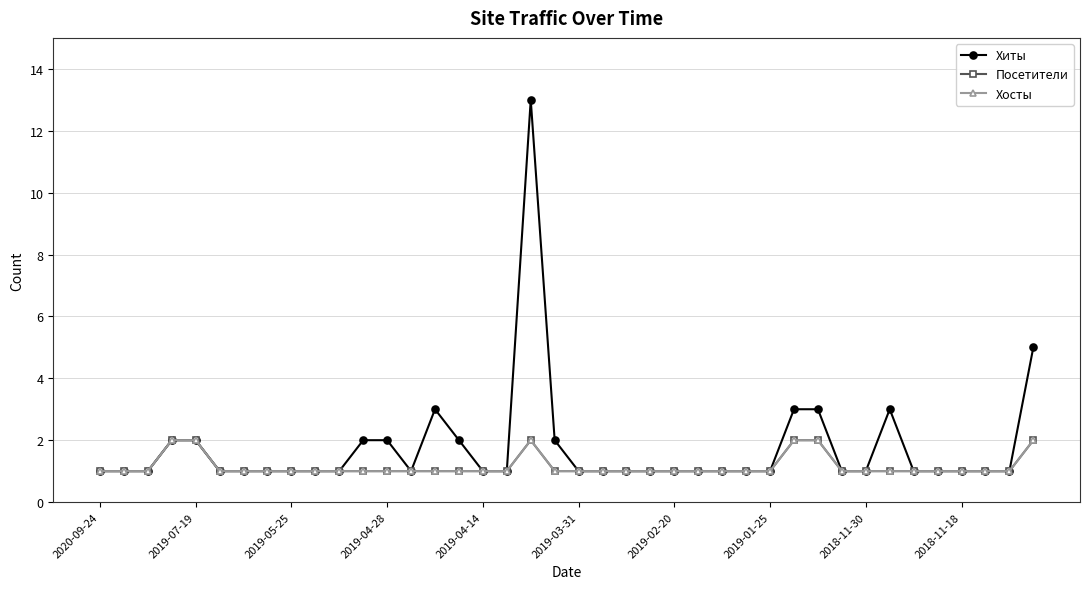

Does the chart have visible grid lines?

Yes